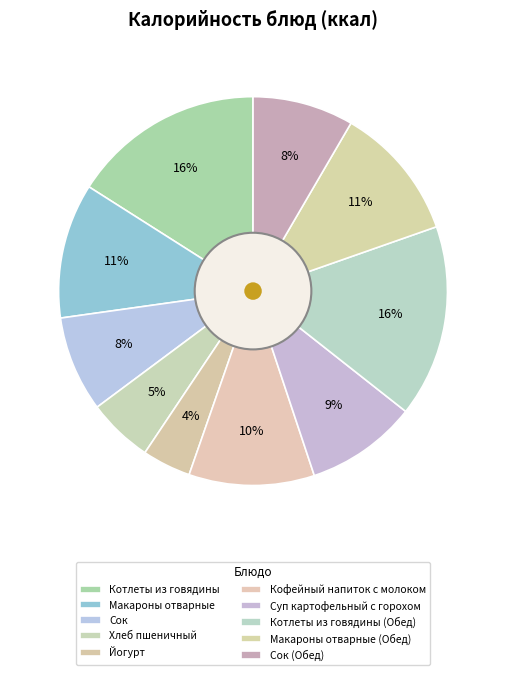

Count the number of slices in the pie.

10